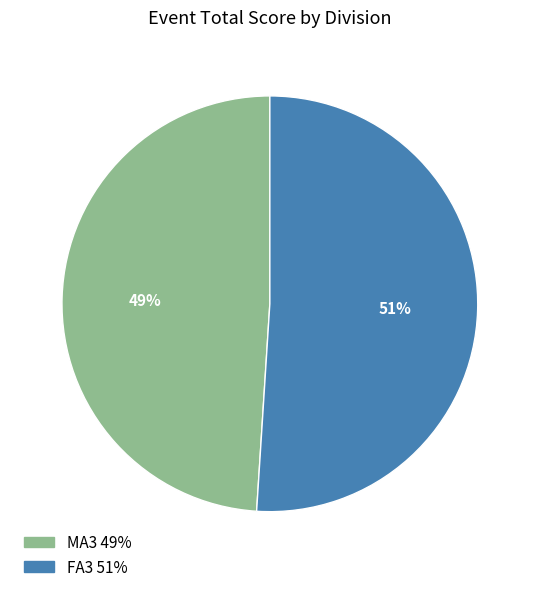

To the nearest percent, what is the average slice percentage?

50%